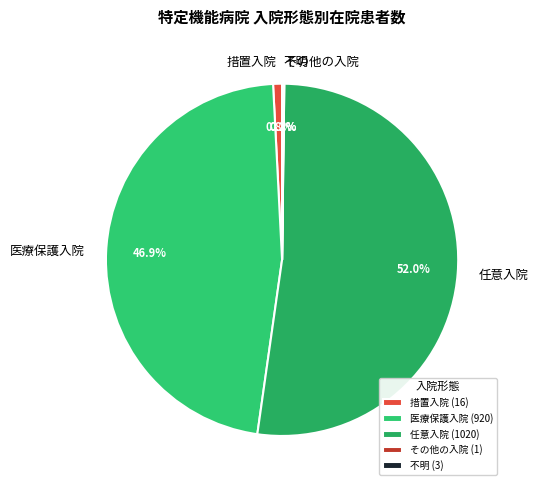

To the nearest percent, what is the combined percentage of 任意入院 and 措置入院?

53%